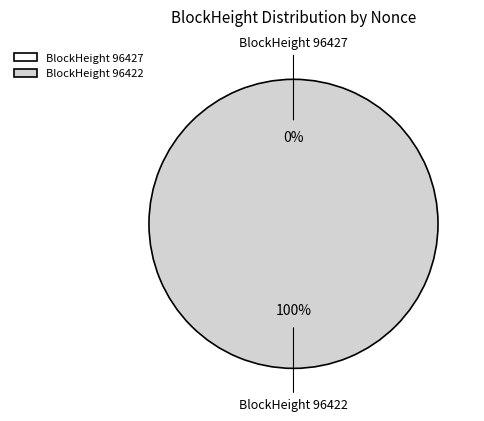

To the nearest percent, what is the combined percentage of 96422 and 96427?

100%